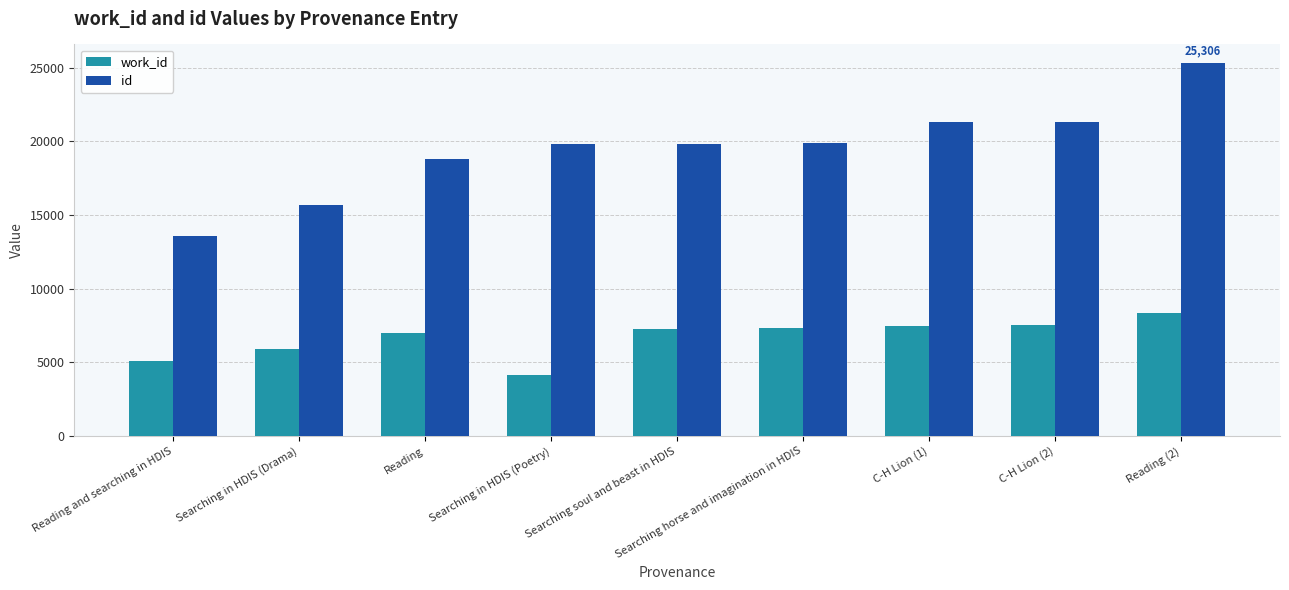

What is the difference between the work_id values at C-H Lion (1) and Reading and searching in HDIS?

2431